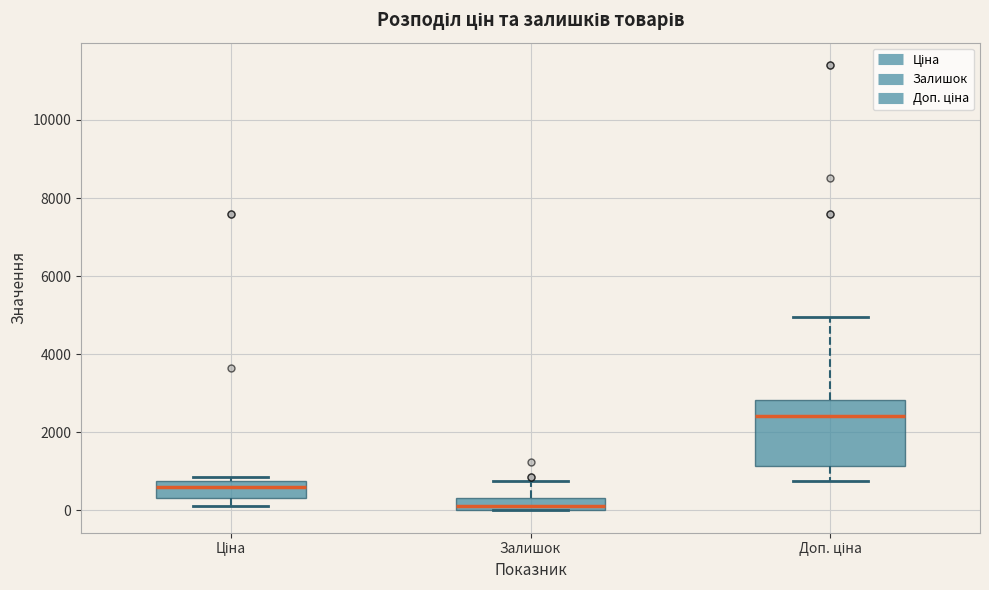

Which box is the tallest, from its lower edge to its upper edge?

Доп. ціна